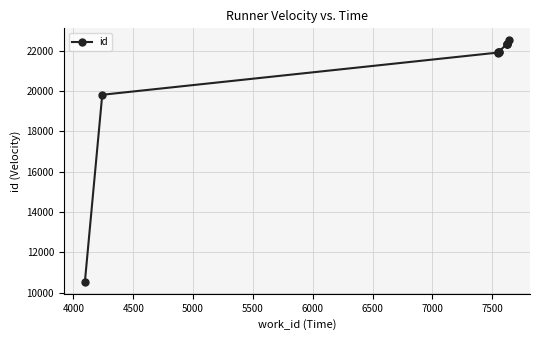

What is the value of the 3rd point from the left?

21904